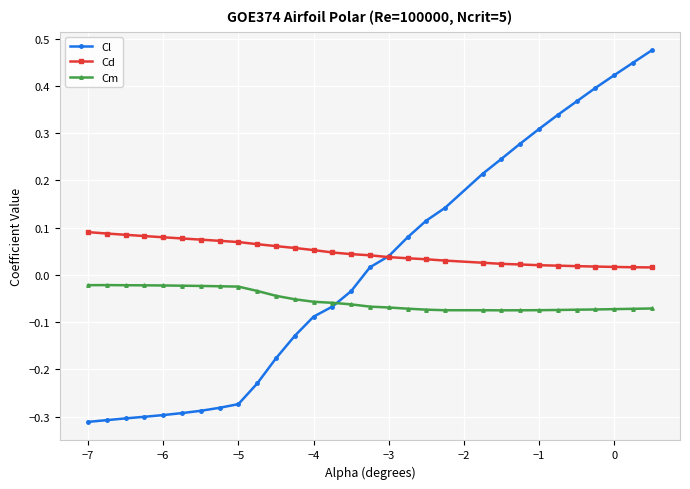

How many Cd values are between 0 and 1?

30